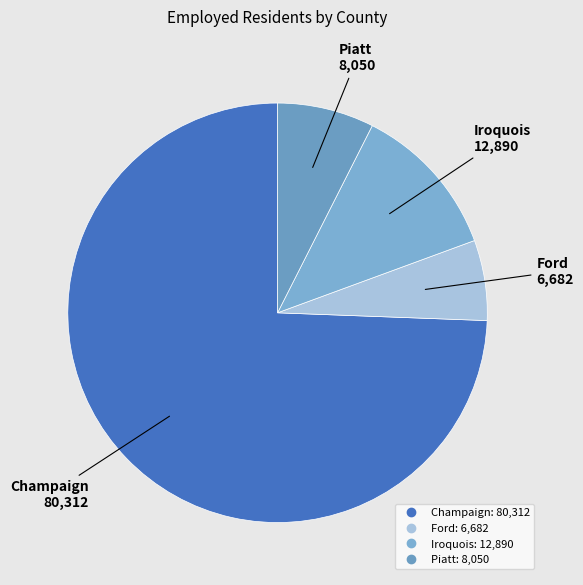

Do Ford and Champaign together represent more than half of the pie?

Yes